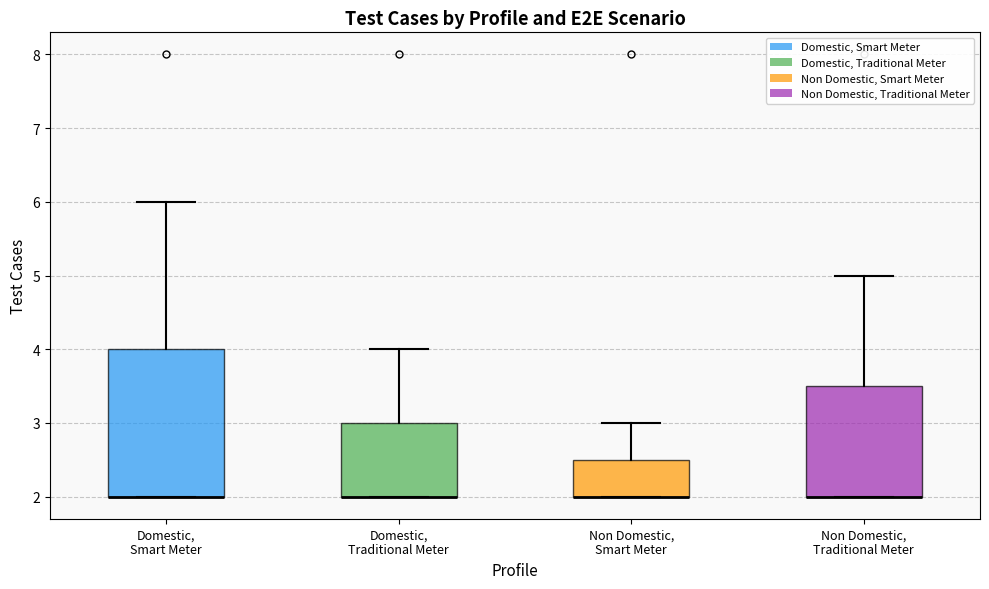

Reading left to right, read every box against the y-axis: the position of its median line, the range the box covers, and the ends of its whiskers. The values are not printed on the chart, so give them approximately, as read against the axis.

Domestic, Smart Meter: median 2.0 (drawn on the box's lower edge), box 2.0 to 4.0, whiskers 2.0 to 6.0
Domestic, Traditional Meter: median 2.0 (drawn on the box's lower edge), box 2.0 to 3.0, whiskers 2.0 to 4.0
Non Domestic, Smart Meter: median 2.0 (drawn on the box's lower edge), box 2.0 to 2.5, whiskers 2.0 to 3.0
Non Domestic, Traditional Meter: median 2.0 (drawn on the box's lower edge), box 2.0 to 3.5, whiskers 2.0 to 5.0